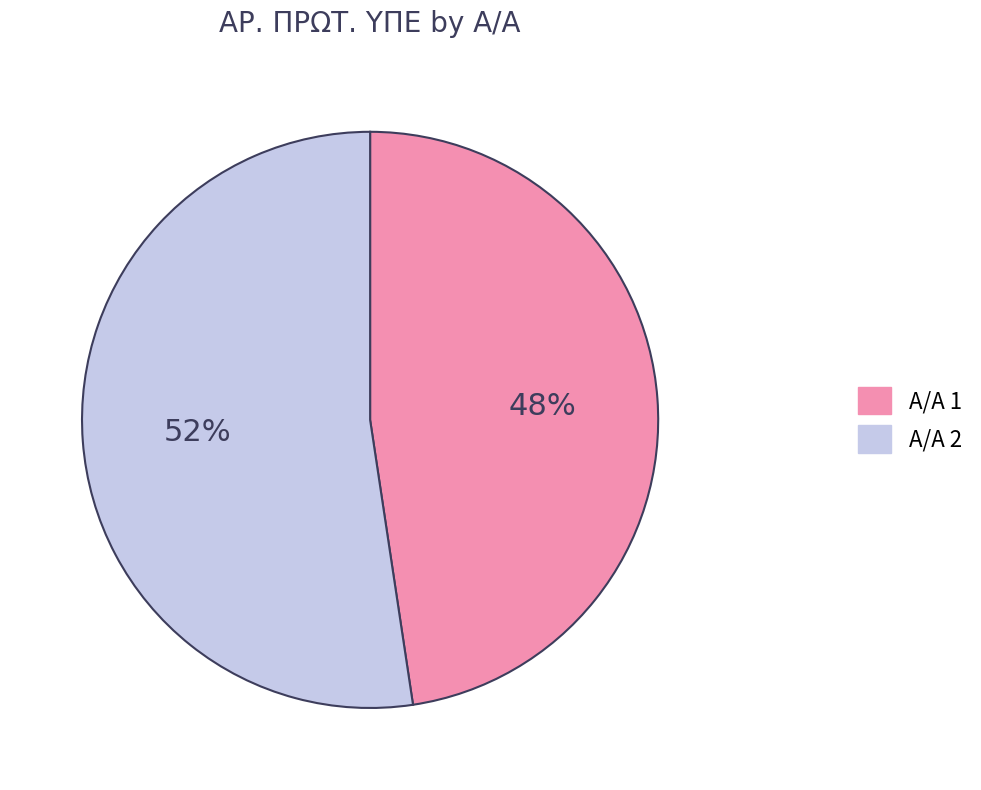

Does any single category account for the majority?

Yes